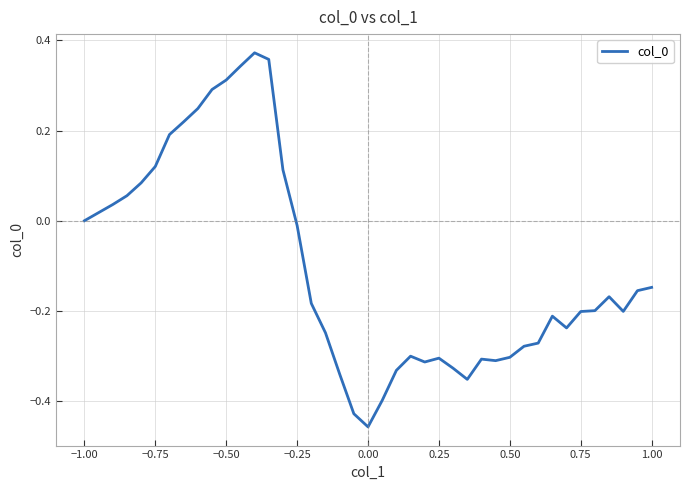

True or false: there are more than 0 points higher than both neighbors.

True